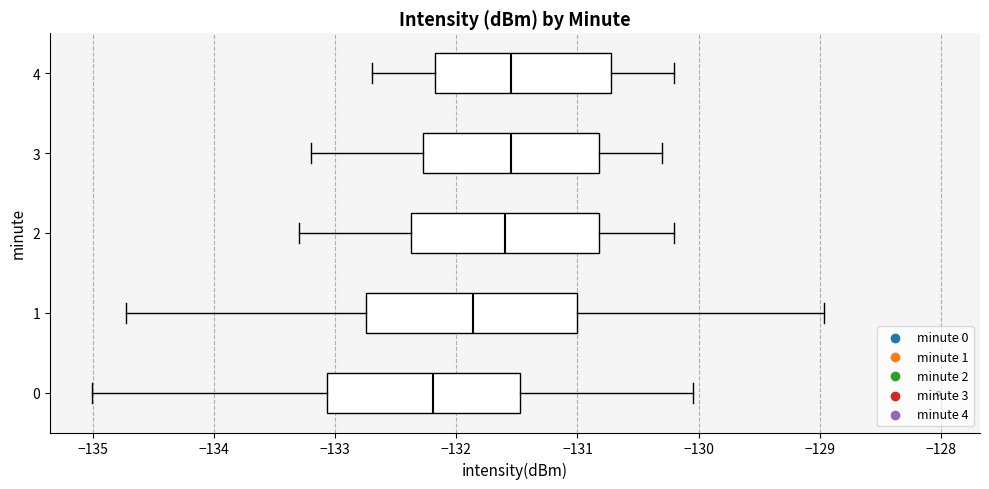

Which box's median line is the furthest to the left?

0